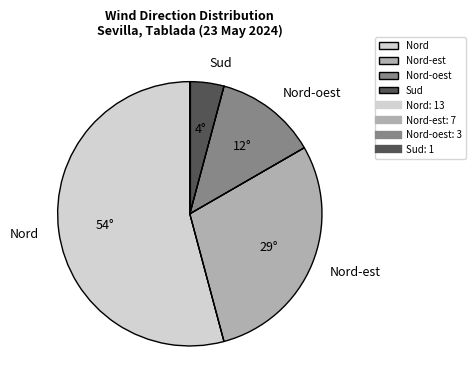

Which category has the smallest portion of the pie?

Sud